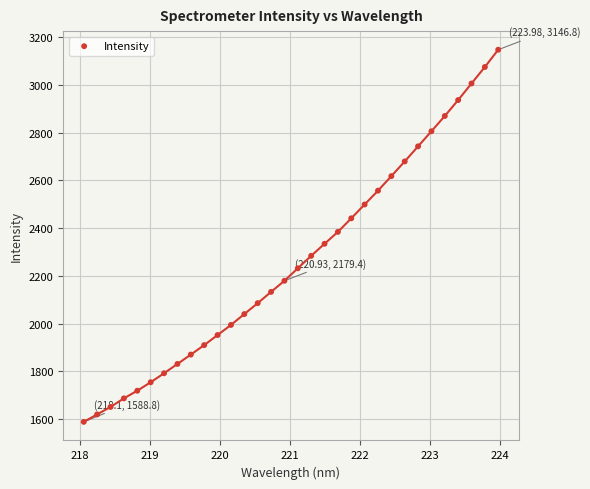

What is the range of X values (max minus min)?

5.9